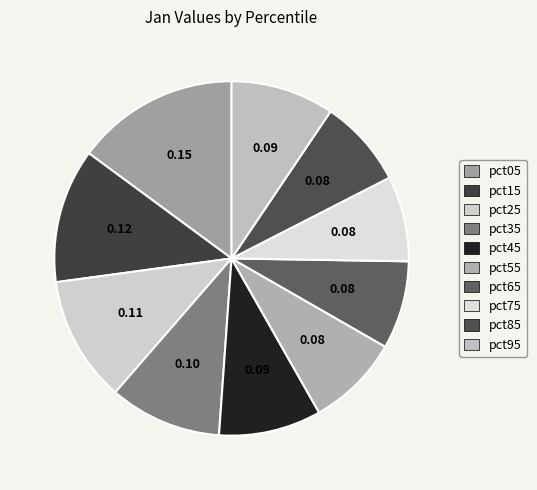

To the nearest percent, what is the average slice percentage?

10%